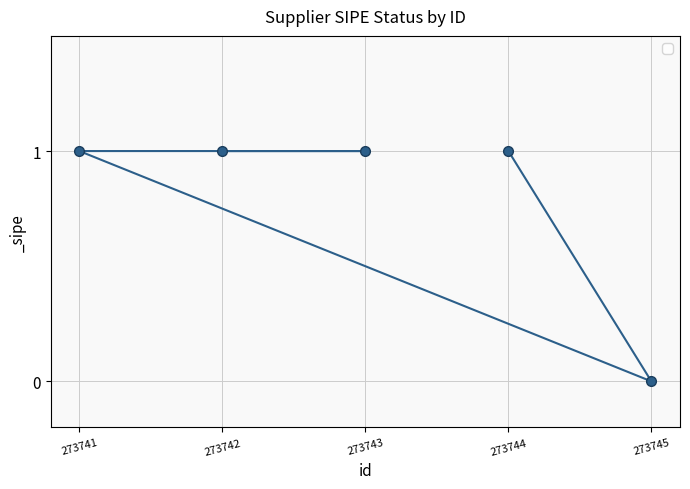

What is the value of the 3rd point from the left?

1